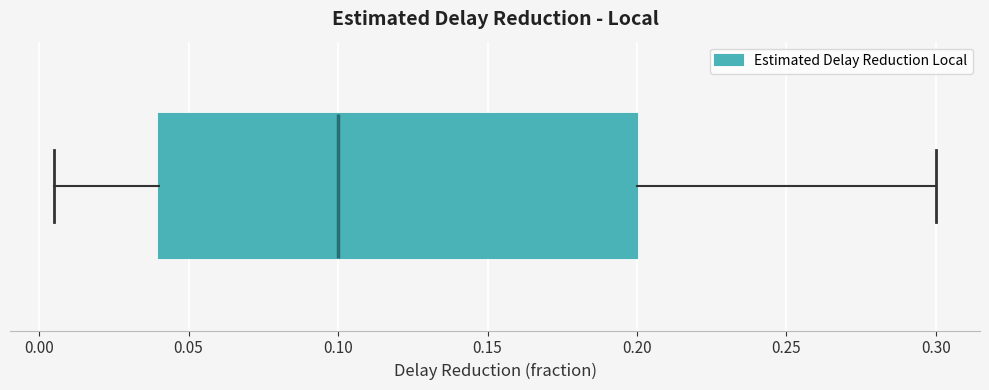

Read this box plot against the x-axis: the position of the median line, the range covered by the box, and the ends of both whiskers. The values are not printed on the chart, so give them approximately, as read against the axis.

median 0.100, box 0.040 to 0.200, whiskers 0.005 to 0.300